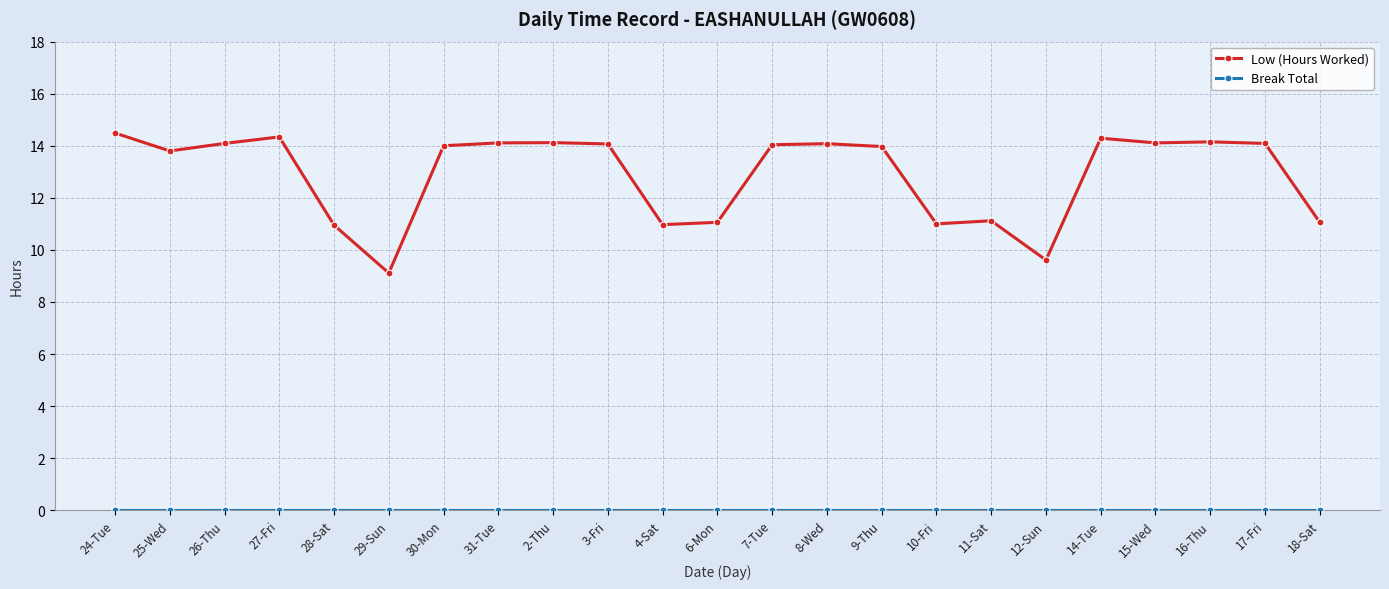

Between 24-Tue and 16-Thu, which series saw the biggest shift?

Low (Hours Worked)